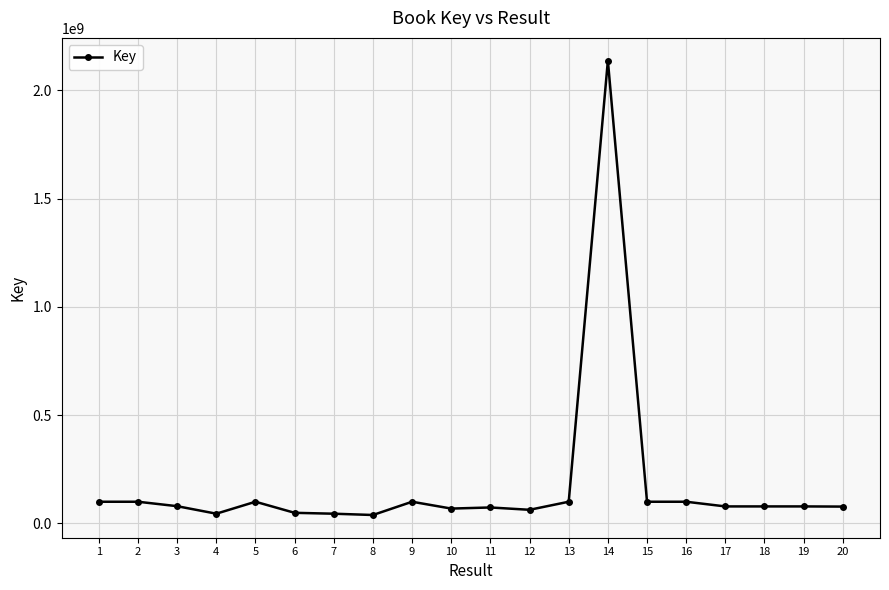

What is the value of the 5th point from the left?

100424060